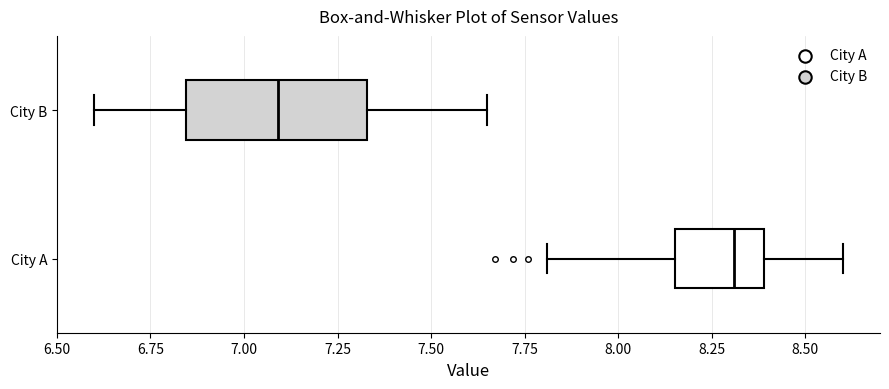

Reading bottom to top, read every box against the x-axis: the position of its median line, the range the box covers, and the ends of its whiskers. The values are not printed on the chart, so give them approximately, as read against the axis.

City A: median 8.30, box 8.15 to 8.40, whiskers 7.80 to 8.60
City B: median 7.10, box 6.85 to 7.35, whiskers 6.60 to 7.65